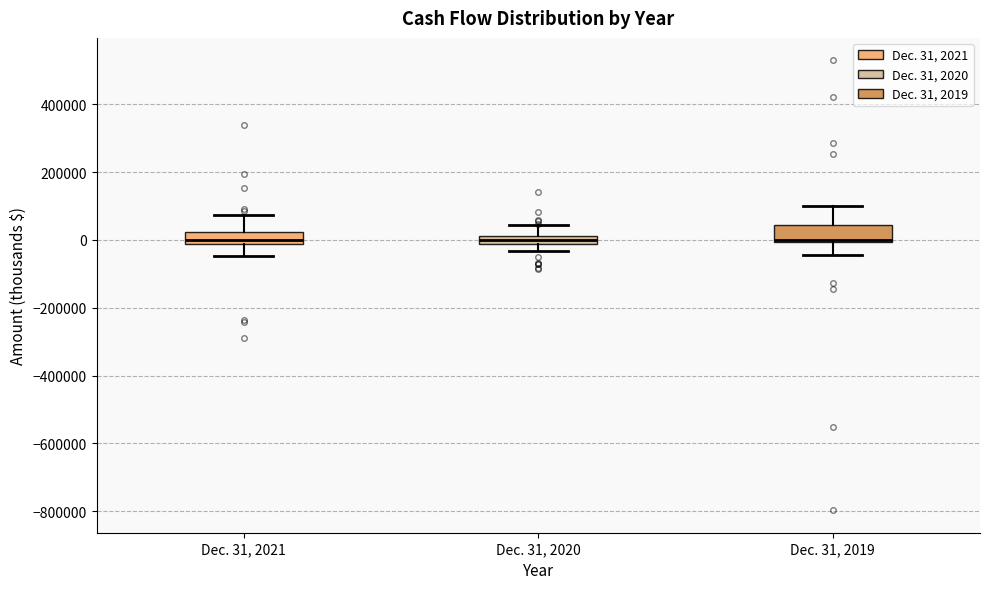

Where is the upper edge of the box for Dec. 31, 2019 on the y-axis? The values are not printed on the chart, so give them approximately, as read against the axis.

40000